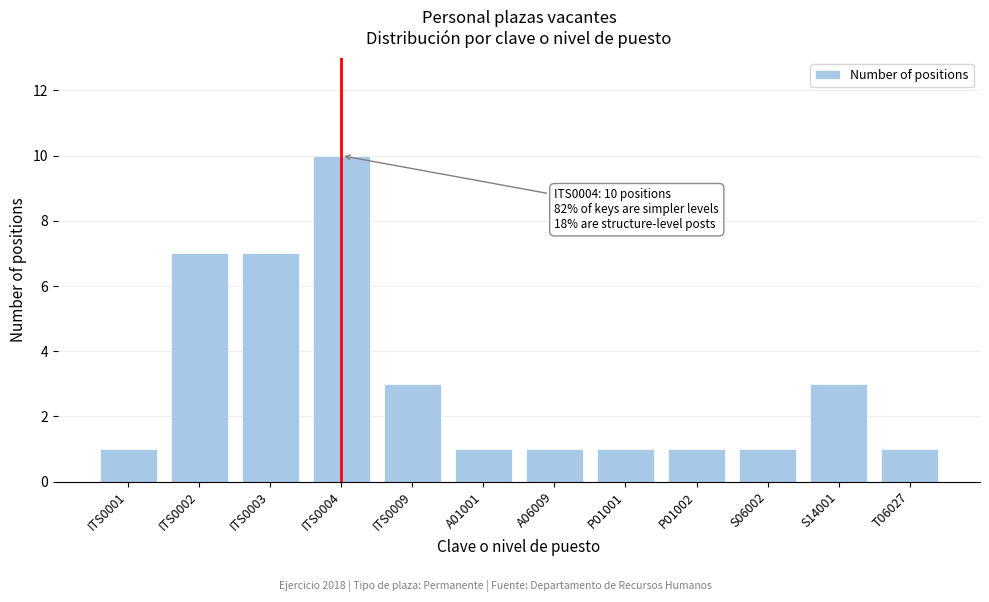

Reading right to left, what are all the values shown in this chart?

T06027=1	S14001=3	S06002=1	P01002=1	P01001=1	A06009=1	A01001=1	ITS0009=3	ITS0004=10	ITS0003=7	ITS0002=7	ITS0001=1